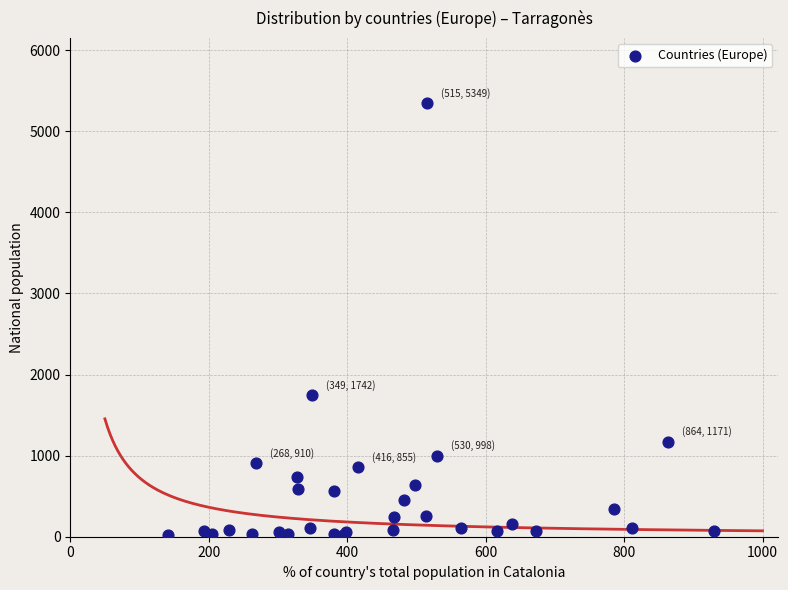

What Y value in the scatter plot is closest to 2683?

1742